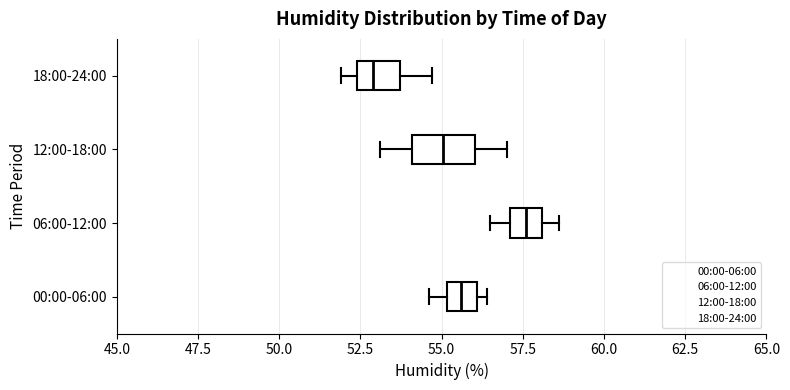

Which box is the widest, from its left edge to its right edge?

12:00-18:00